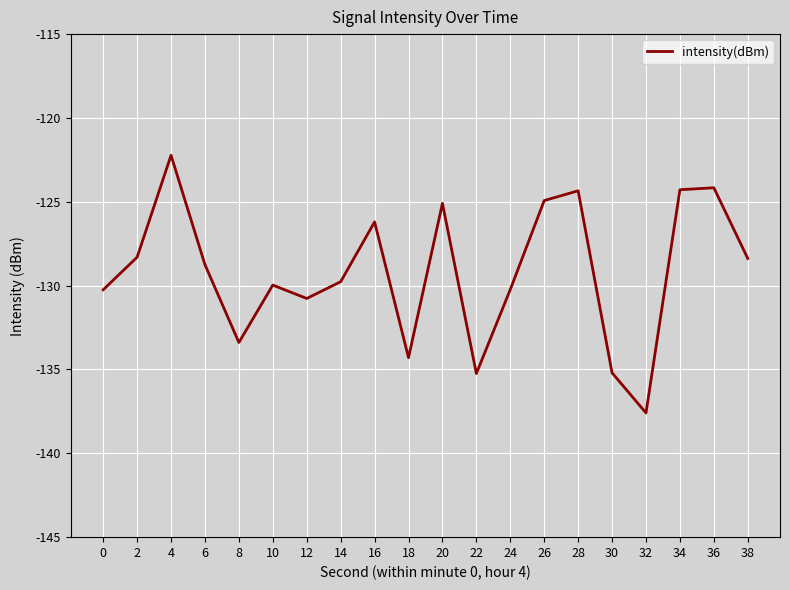

Which has a higher value, 34 or 2?

34